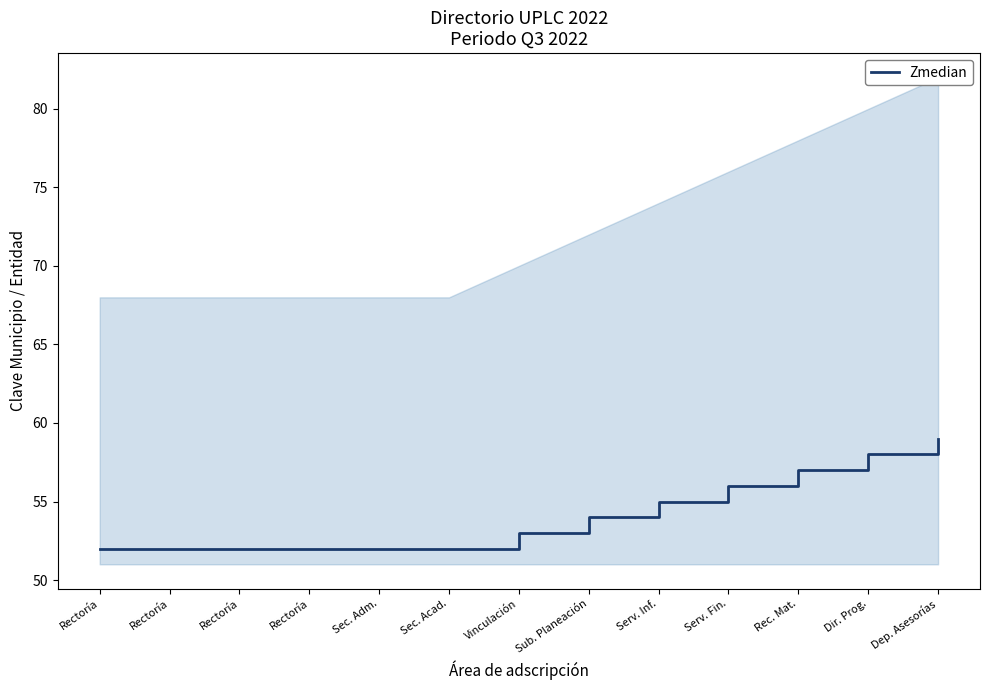

Reading left to right, what are all the values shown in this chart?

52	52	52	52	52	52	53	54	55	56	57	58	59